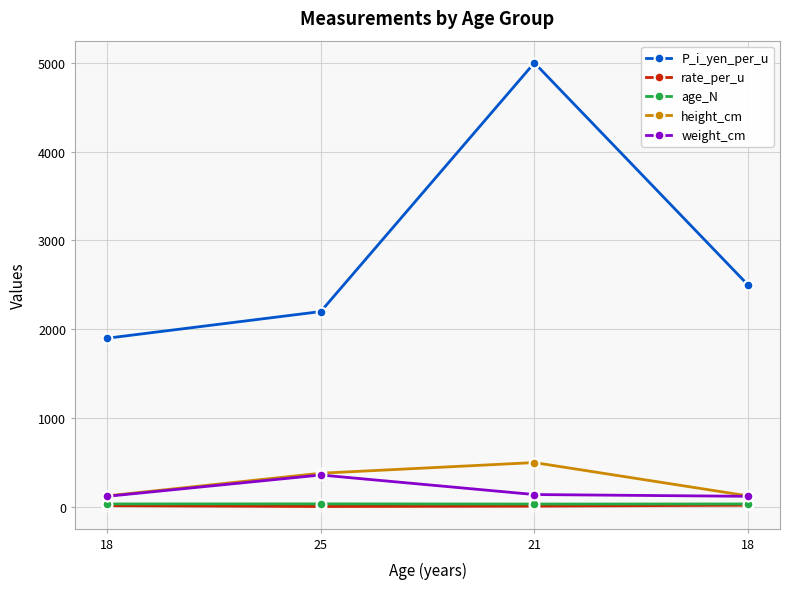

What is the label of the 3rd point from the right?

25